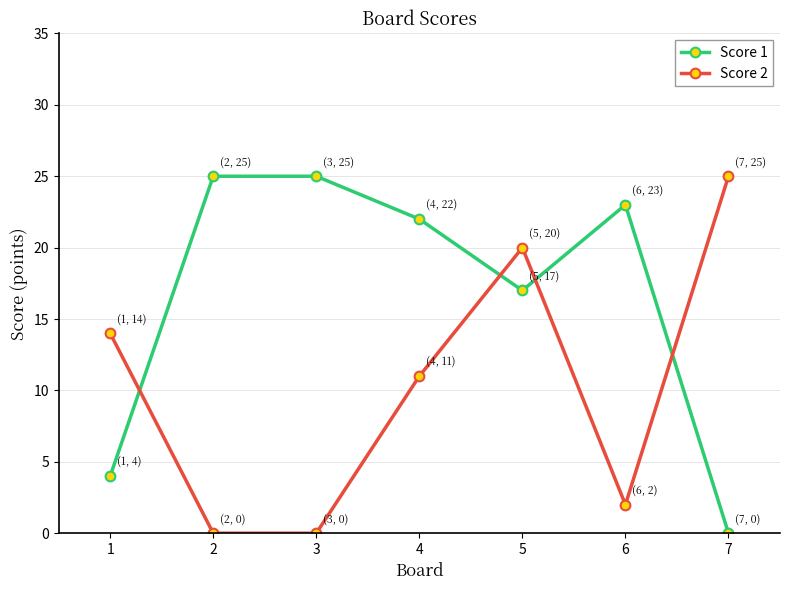

What is the value of the Score 2 point at the 1st from the left?

14